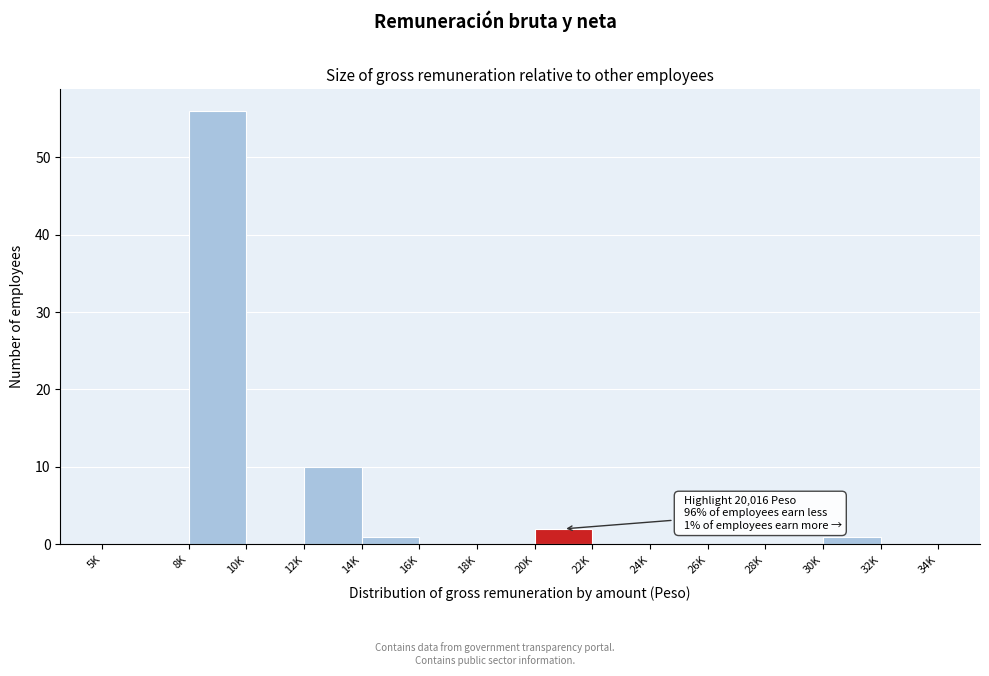

Reading left to right, what are all the values shown in this chart?

5K=0	8K=56	10K=0	12K=10	14K=1	16K=0	18K=0	20K=2	22K=0	24K=0	26K=0	28K=0	30K=1	32K=0